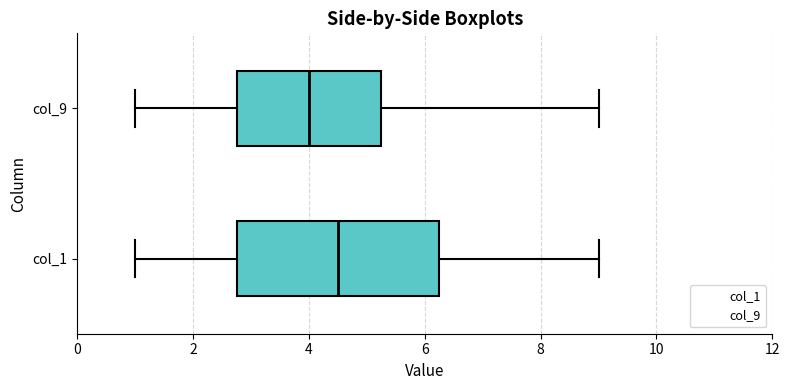

Comparing the boxes themselves (not the whiskers), which one is the widest?

col_1